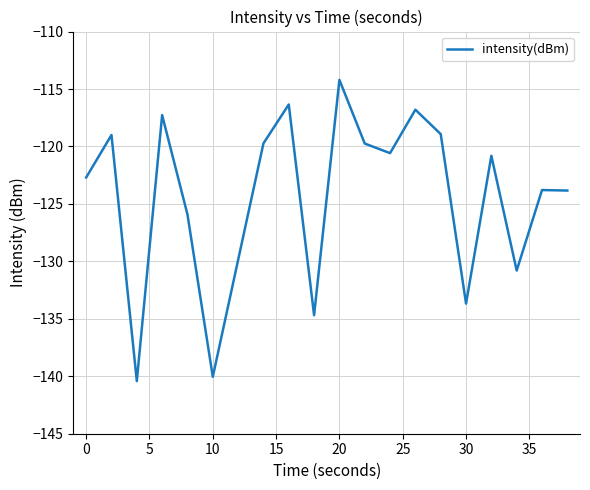

What is the difference between the maximum and minimum values?

26.2